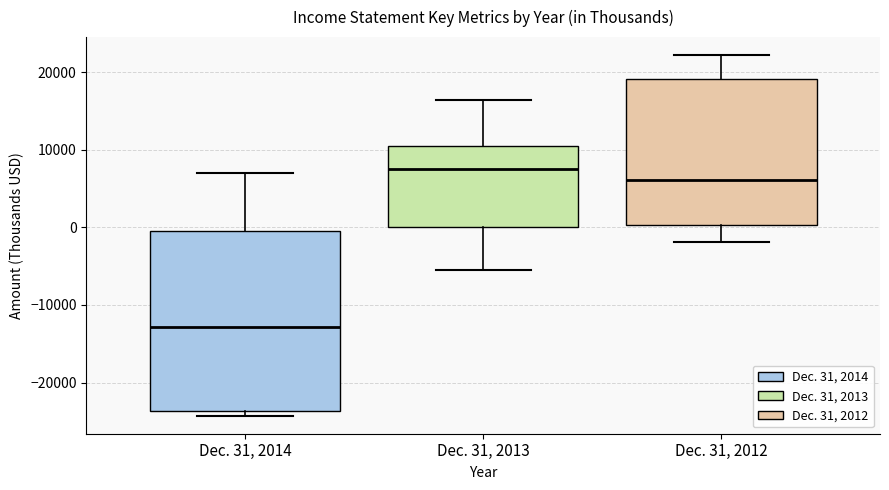

Reading left to right, transcribe this box plot: for each box, give where its median line is, the range the box spans, and where its two whiskers end, as read against the y-axis. The values are not printed on the chart, so give them approximately, as read against the axis.

Dec. 31, 2014: median -13000, box -24000 to 0, whiskers -24000 (just below the box's lower edge) to 7000
Dec. 31, 2013: median 7000, box 0 to 10000, whiskers -6000 to 16000
Dec. 31, 2012: median 6000, box 0 to 19000, whiskers -2000 to 22000